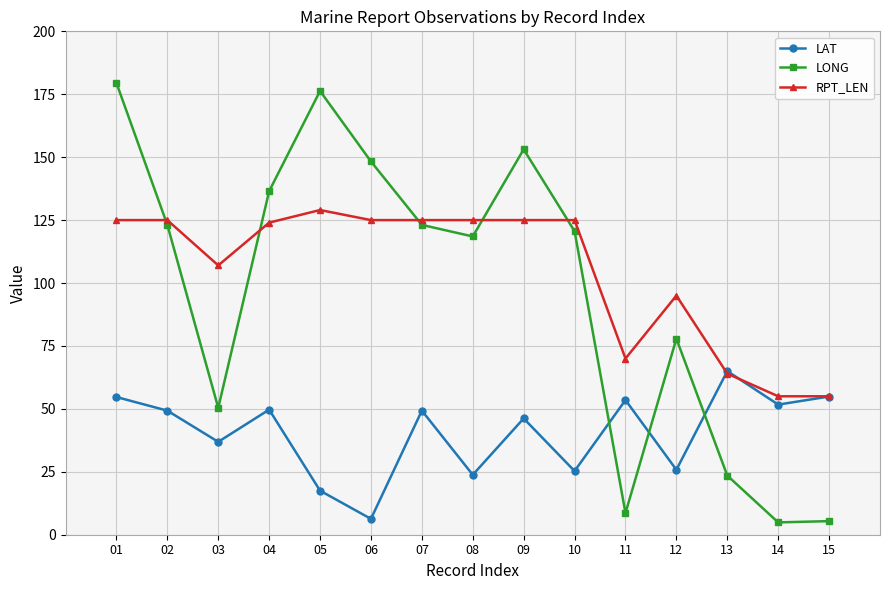

At how many categories does at least one series exceed 172?

2